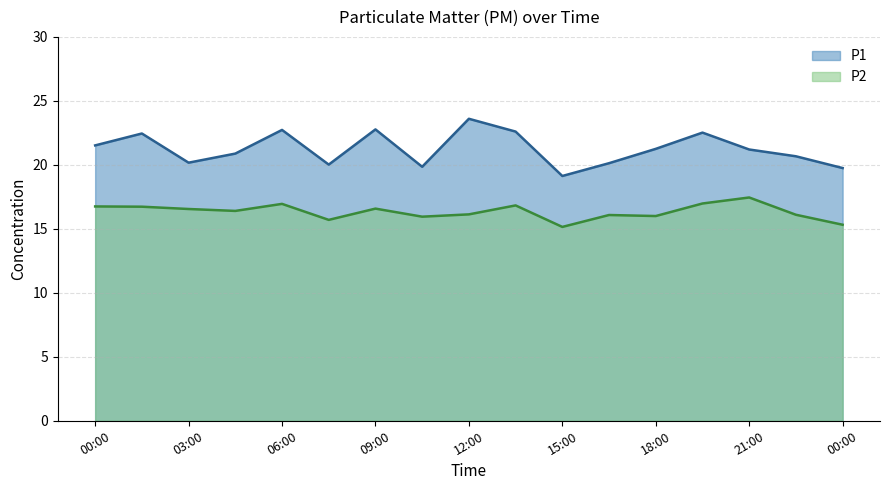

What is the value of the P2 point at the 1st from the left?

16.8